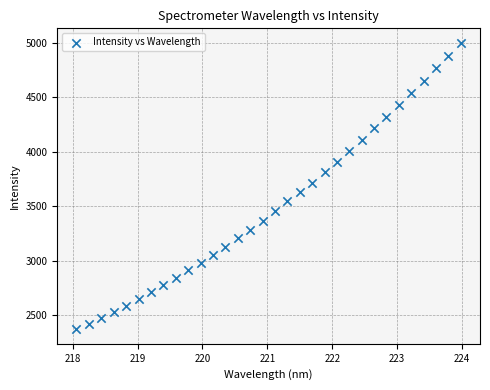

What is the range of X values (max minus min)?

5.9